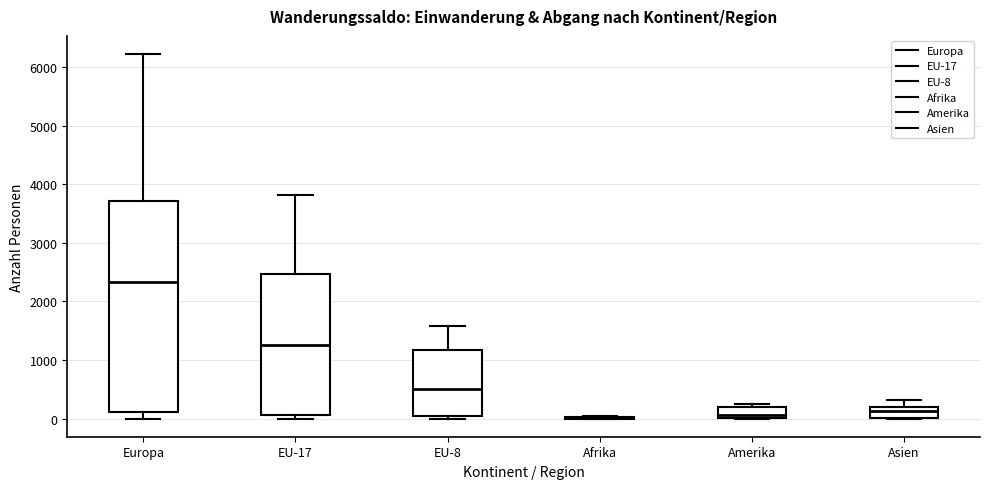

Where is the upper edge of the box for Europa on the y-axis? The values are not printed on the chart, so give them approximately, as read against the axis.

3700